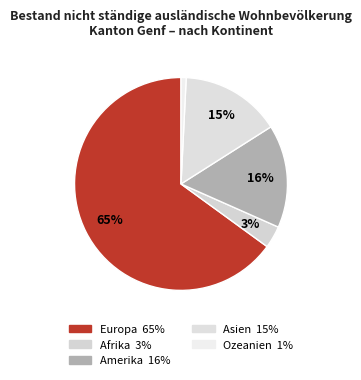

How many segments does this pie chart have?

5